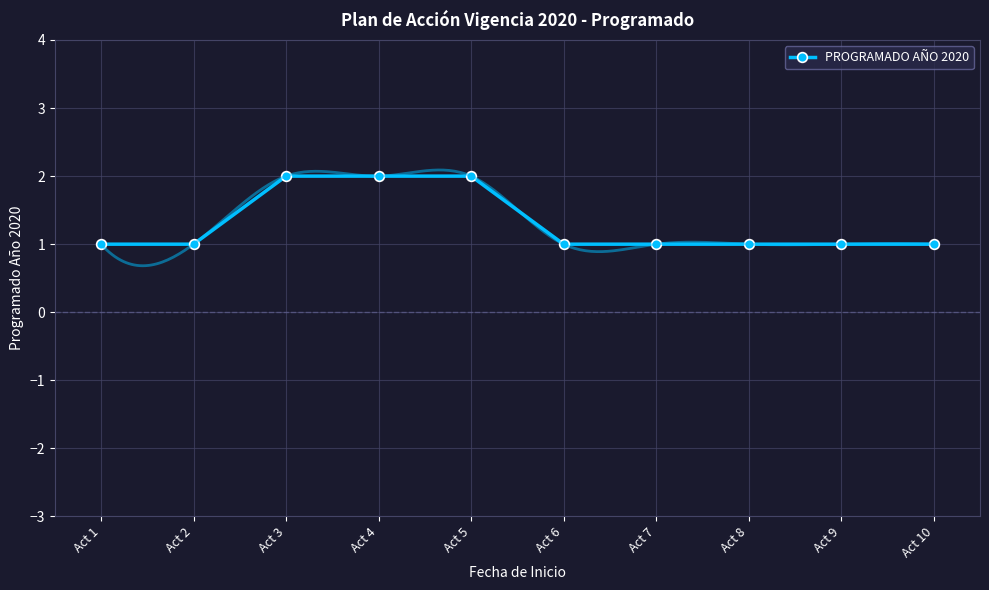

Count the number of categories in the chart.

10